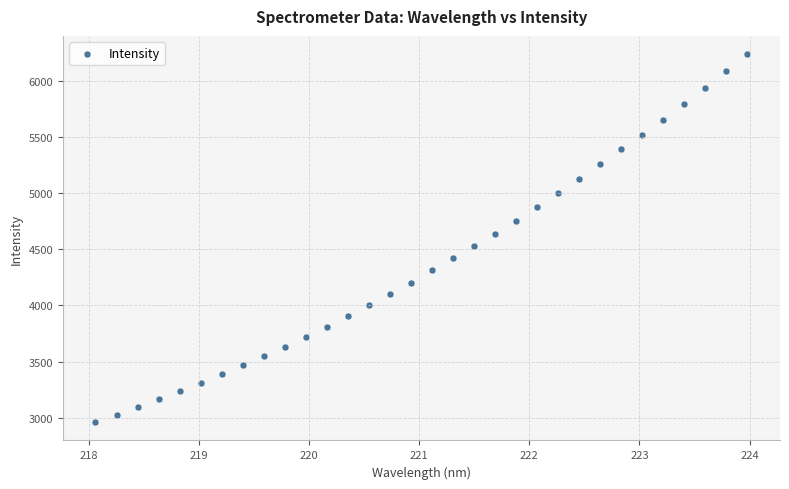

What is the range of Y values (max minus min)?

3274.2